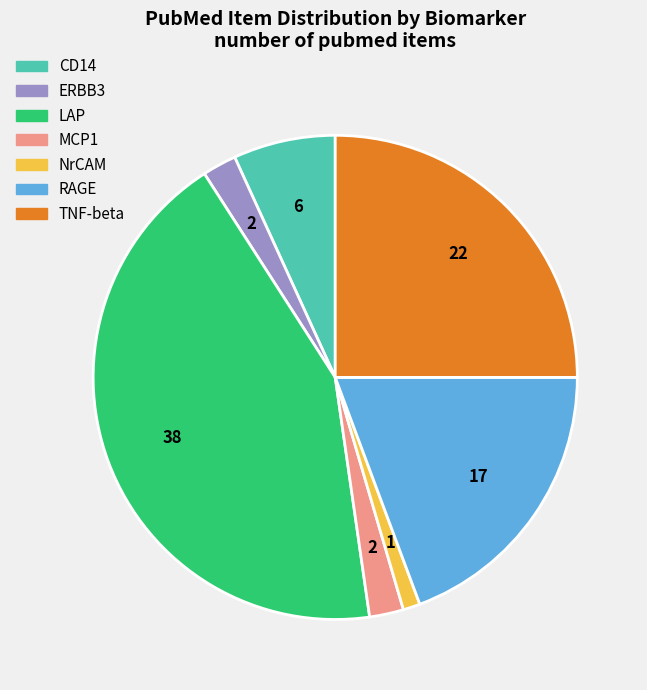

Which category has the biggest portion of the pie?

LAP